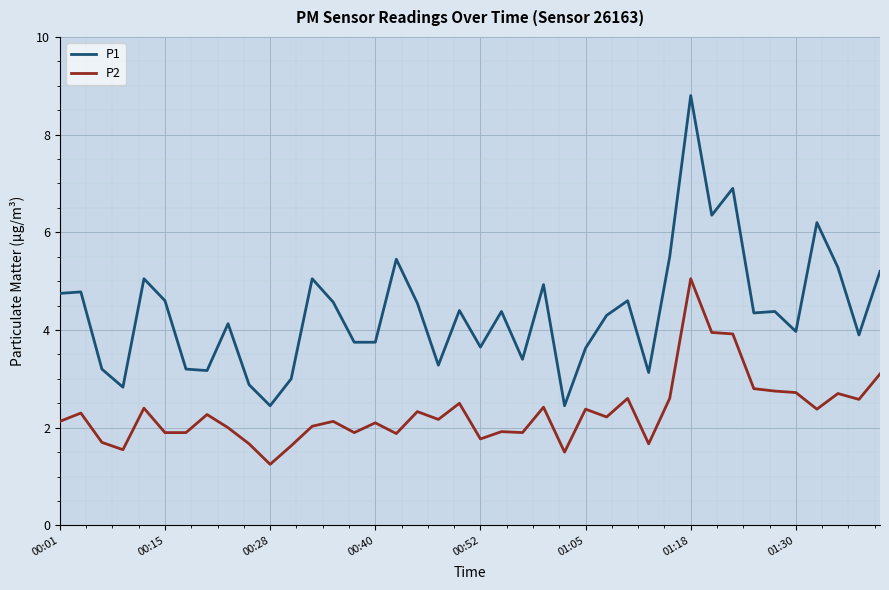

Is this an area chart (filled region under the line)?

No